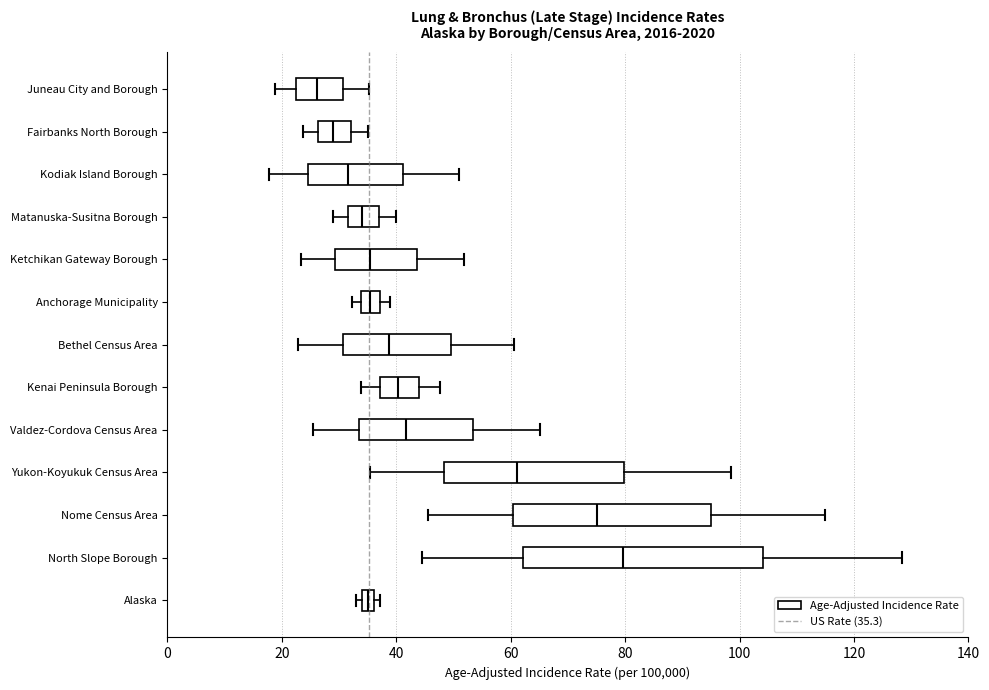

Which box's median line is the furthest to the left?

Juneau City and Borough